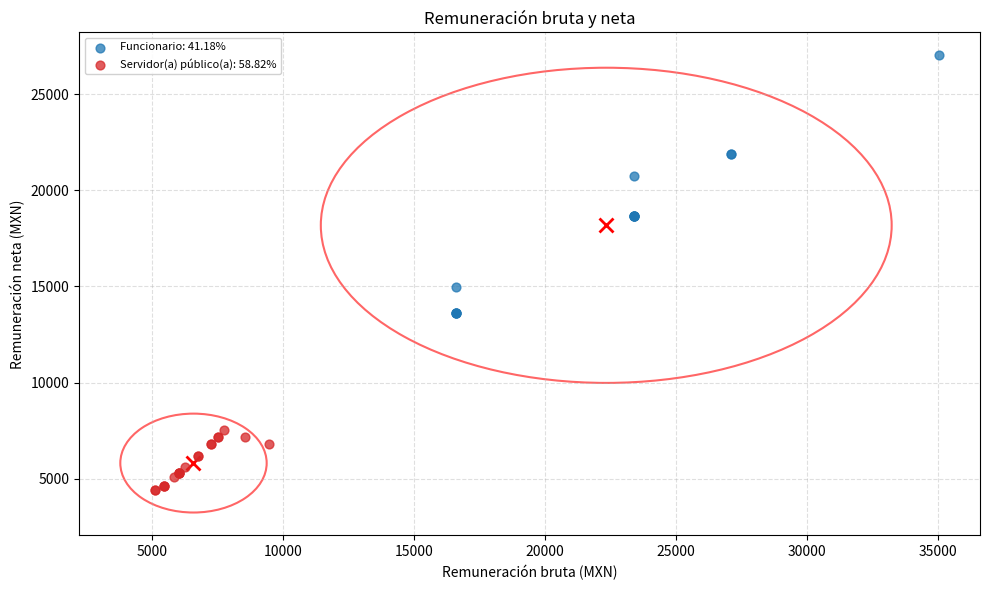

Which series has the largest Y range (max minus min)?

Funcionario: 41.18%